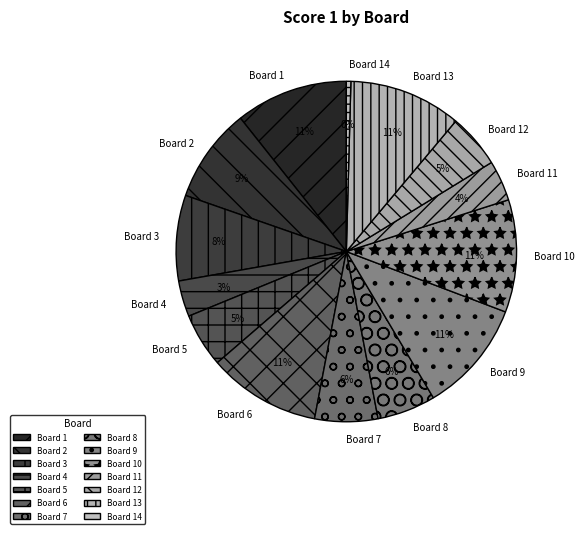

Is it true that Board 11 is 4% of the pie?

True